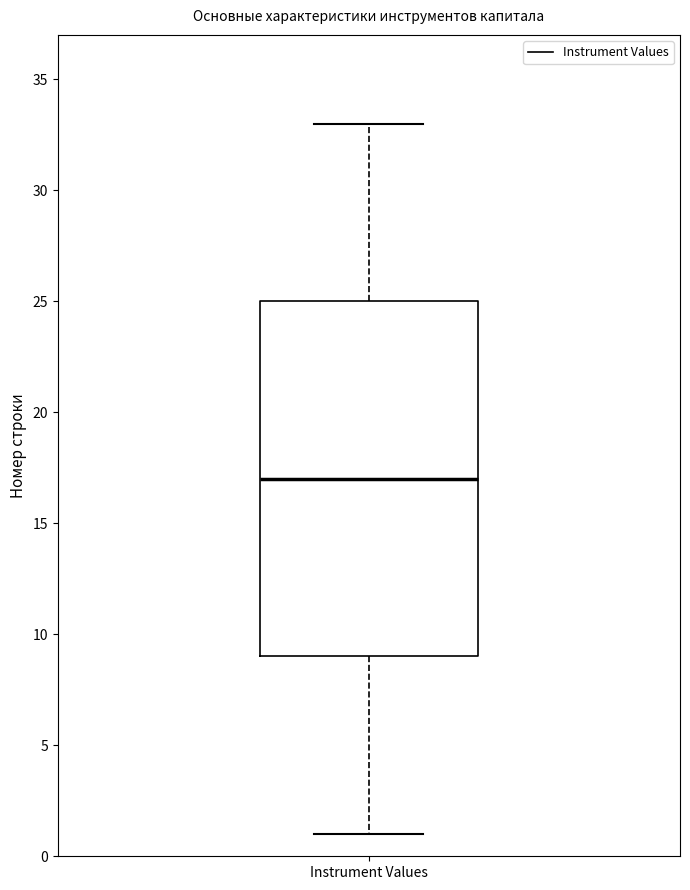

Where does the upper whisker of the box for Instrument Values end on the y-axis? The values are not printed on the chart, so give them approximately, as read against the axis.

33